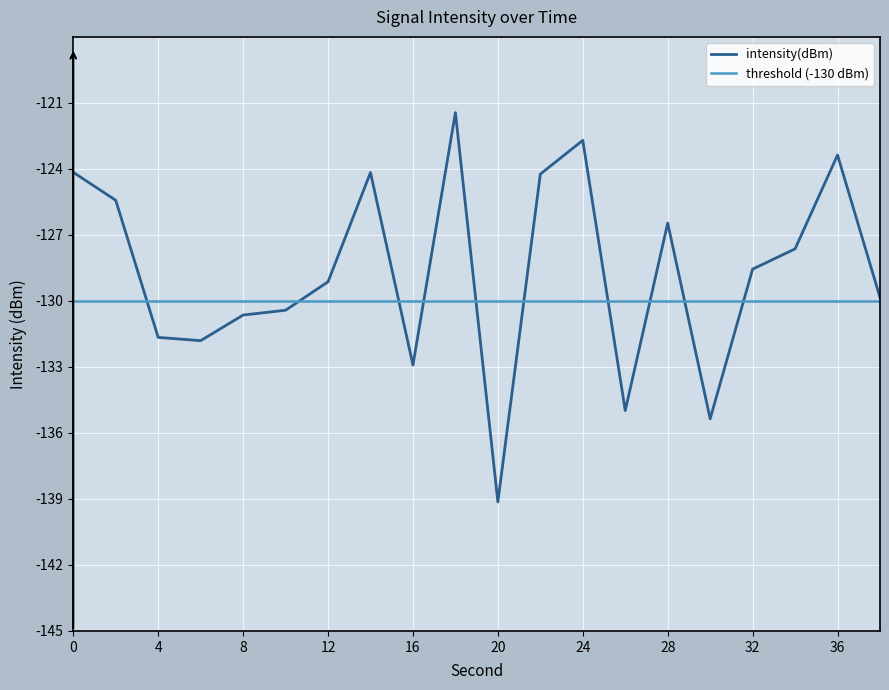

Which has a higher value, 2 or 22?

22